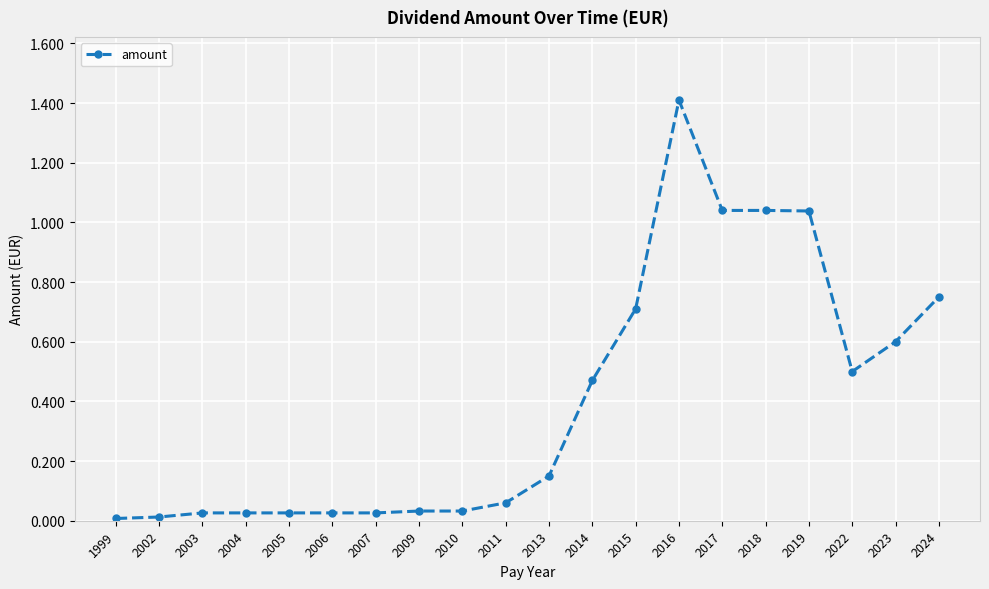

Does the chart display data point markers on the line(s)?

Yes